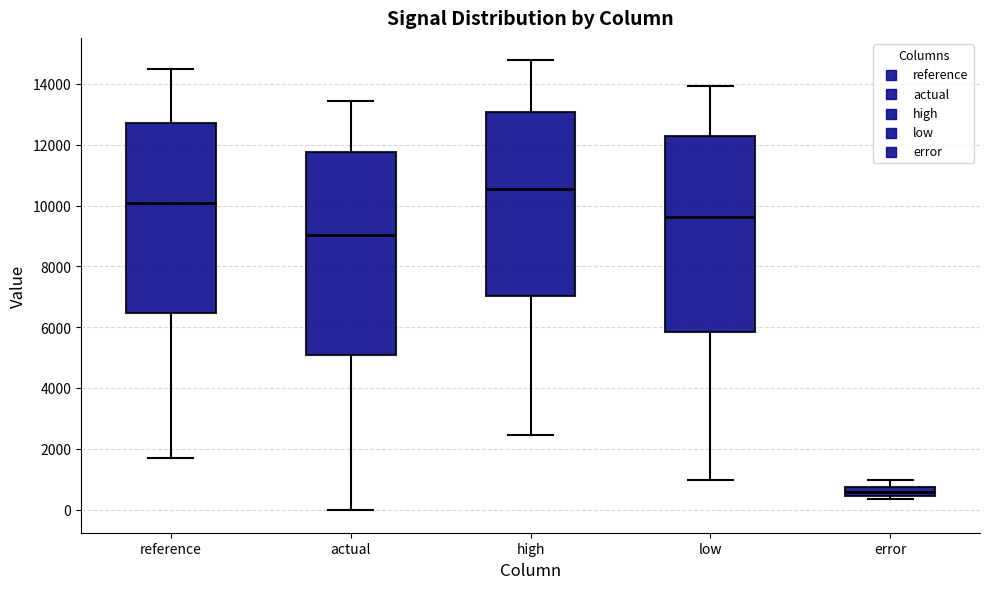

Which box has the lowest median line?

error